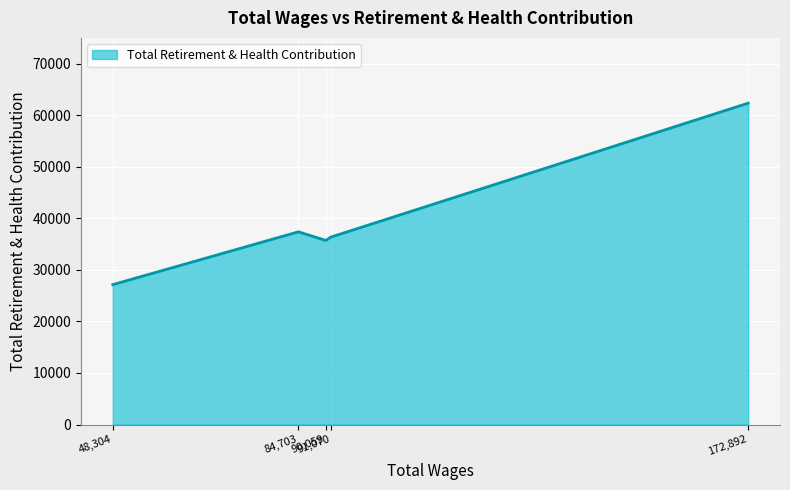

What is the greatest value displayed?

62344